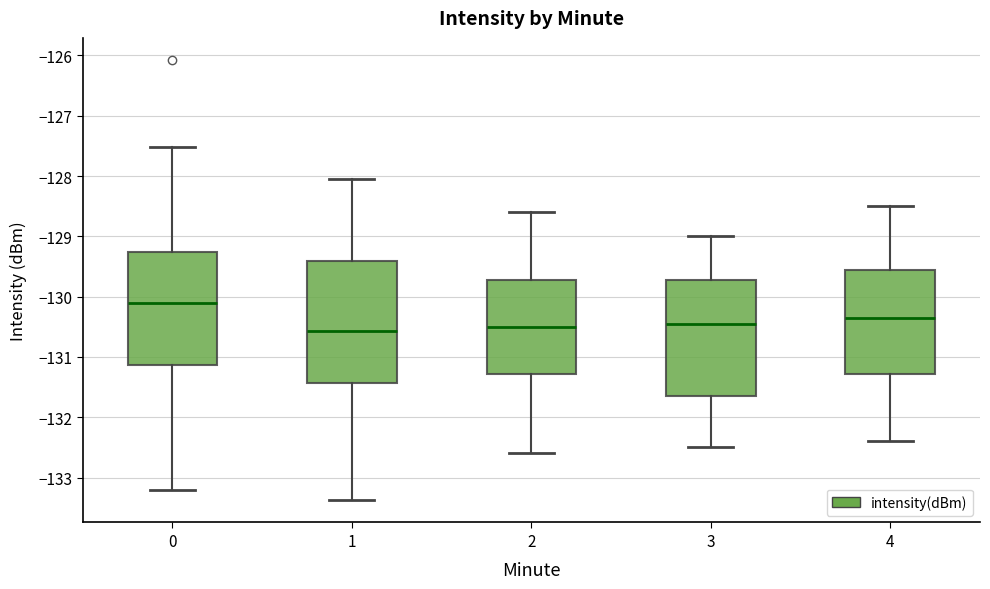

Reading left to right, read every box against the y-axis: the position of its median line, the range the box covers, and the ends of its whiskers. The values are not printed on the chart, so give them approximately, as read against the axis.

0: median -130.1, box -131.1 to -129.3, whiskers -133.2 to -127.5
1: median -130.6, box -131.4 to -129.4, whiskers -133.4 to -128.0
2: median -130.5, box -131.3 to -129.7, whiskers -132.6 to -128.6
3: median -130.4, box -131.6 to -129.7, whiskers -132.5 to -129.0
4: median -130.3, box -131.3 to -129.5, whiskers -132.4 to -128.5